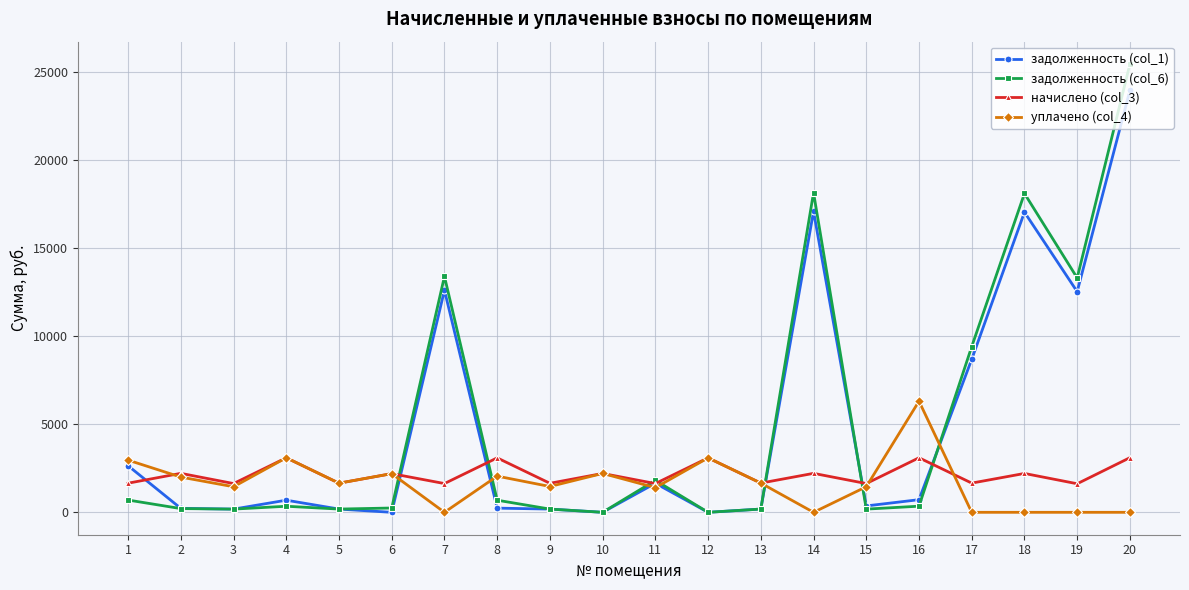

After their last crossing, which series has the higher values: задолженность (col_1) or начислено (col_3)?

задолженность (col_1)